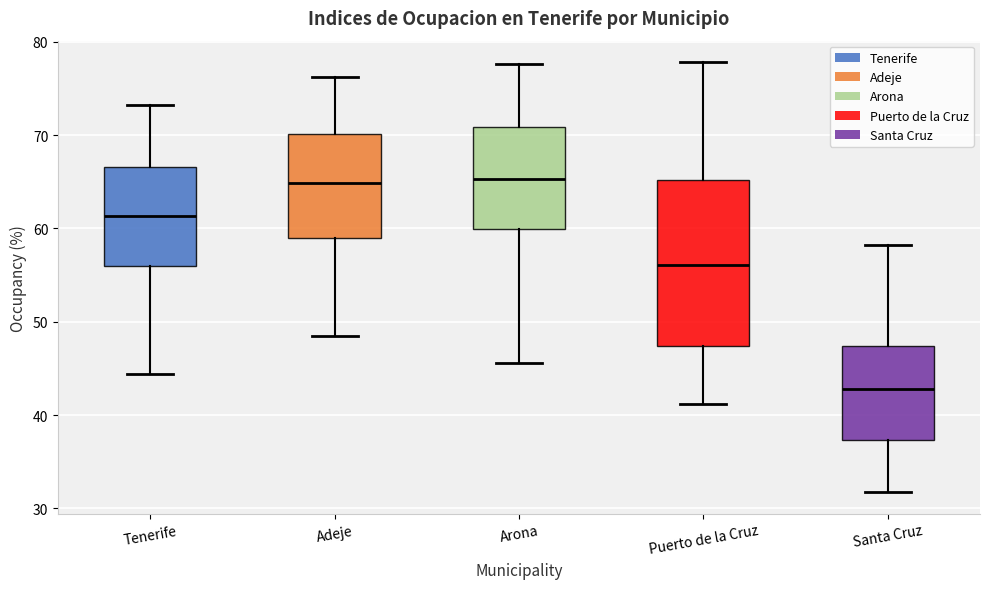

Reading left to right, transcribe this box plot: for each box, give where its median line is, the range the box spans, and where its two whiskers end, as read against the y-axis. The values are not printed on the chart, so give them approximately, as read against the axis.

Tenerife: median 61, box 56 to 67, whiskers 44 to 73
Adeje: median 65, box 59 to 70, whiskers 48 to 76
Arona: median 65, box 60 to 71, whiskers 46 to 78
Puerto de la Cruz: median 56, box 47 to 65, whiskers 41 to 78
Santa Cruz: median 43, box 37 to 47, whiskers 32 to 58